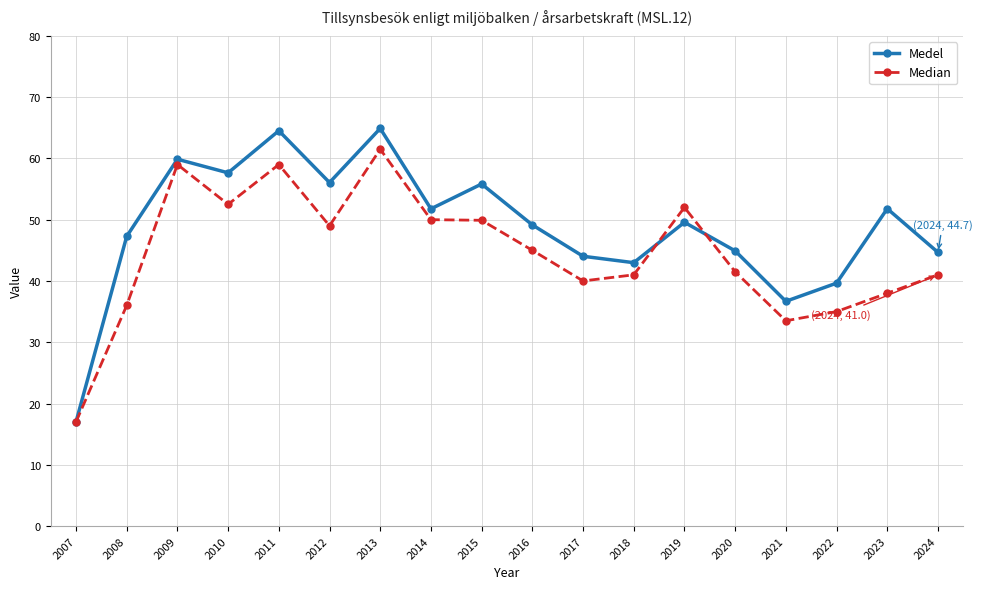

What is the sum of all Medel values?

878.3